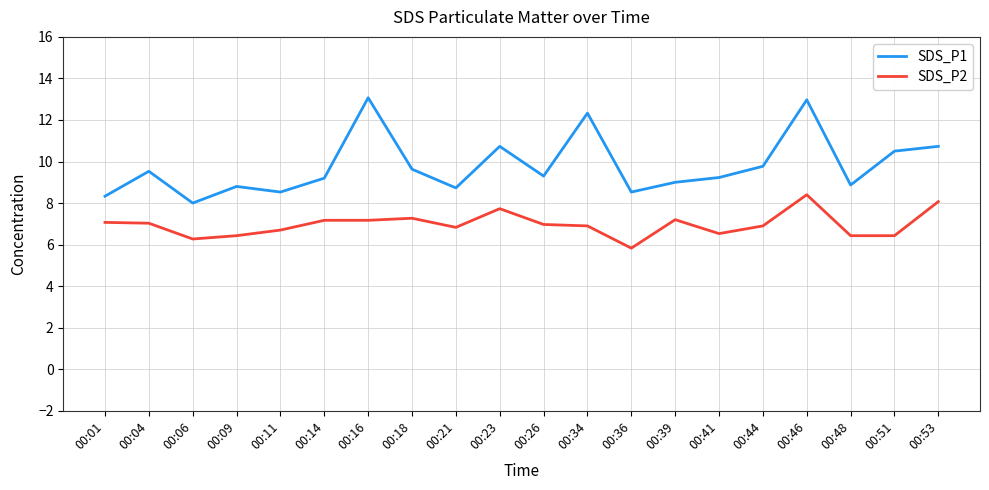

What is the lowest value of the SDS_P1 series?

8.0